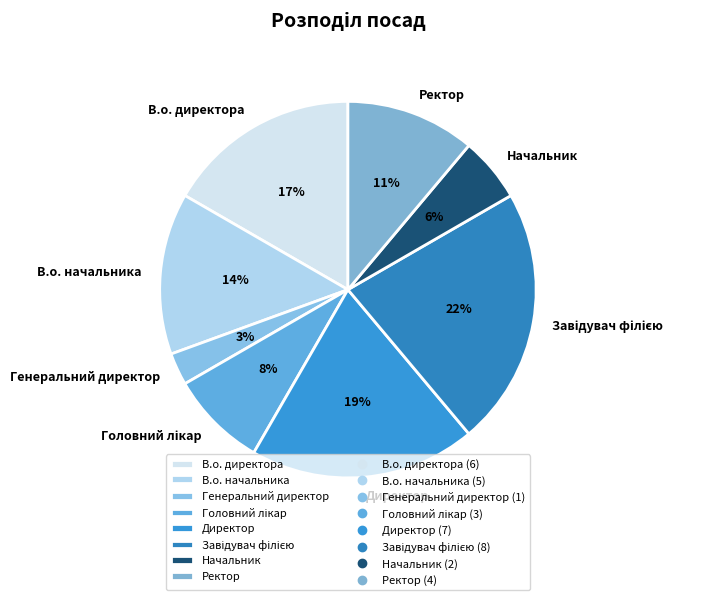

To the nearest percent, what is the average slice percentage?

12%